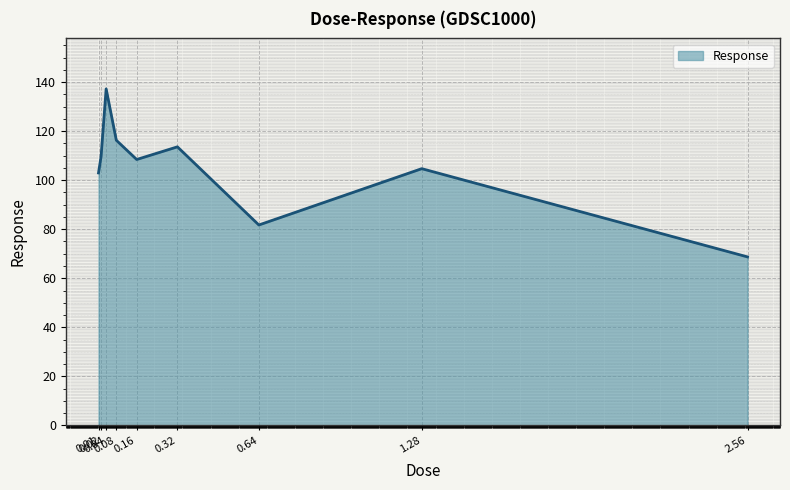

Reading right to left, extract all data points from this chart.

68.7	104.7	81.7	113.6	108.4	116.3	137.2	109.6	102.9